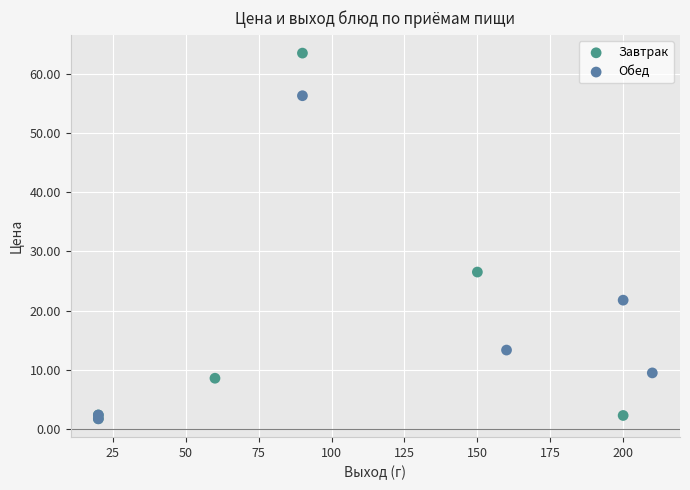

Which series has the widest spread of Y values?

Завтрак